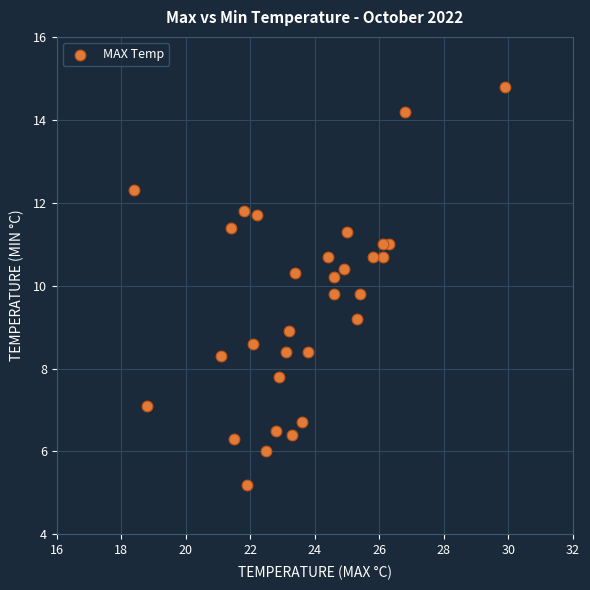

What is the range of X values (max minus min)?

11.5